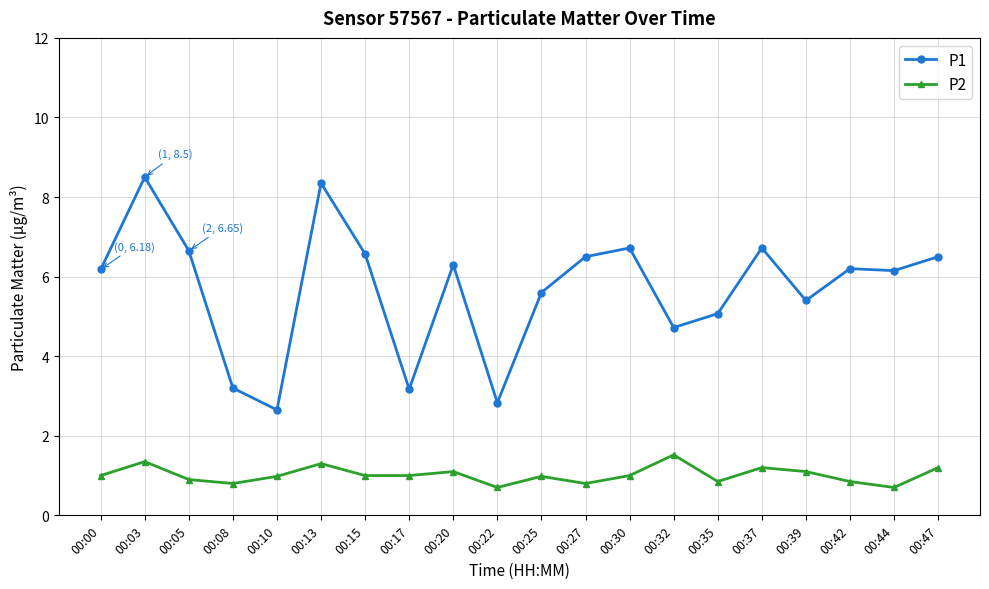

How many categories are shown in the chart?

20